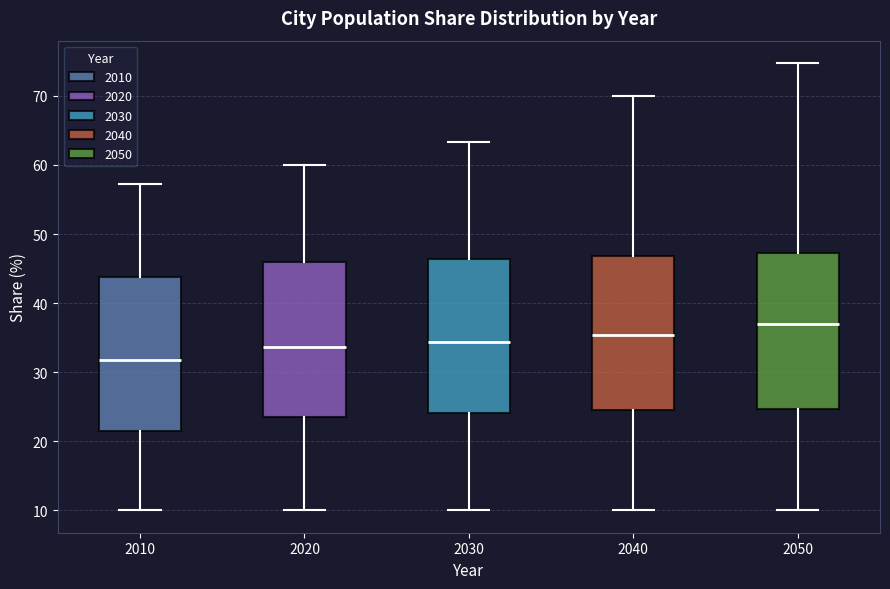

Reading left to right, read every box against the y-axis: the position of its median line, the range the box covers, and the ends of its whiskers. The values are not printed on the chart, so give them approximately, as read against the axis.

2010: median 32, box 21 to 44, whiskers 10 to 57
2020: median 34, box 23 to 46, whiskers 10 to 60
2030: median 34, box 24 to 46, whiskers 10 to 63
2040: median 35, box 24 to 47, whiskers 10 to 70
2050: median 37, box 25 to 47, whiskers 10 to 75